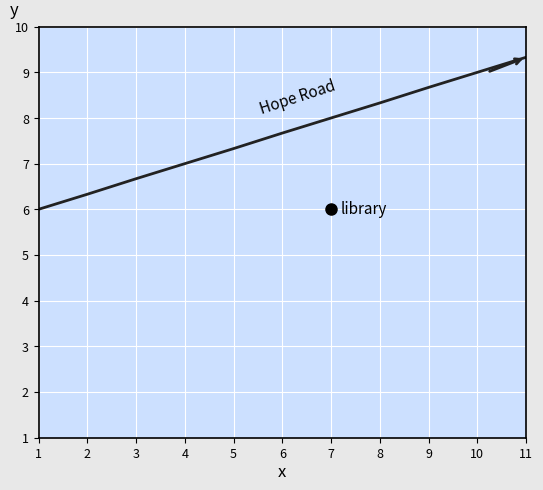

Approximately how many times larger is the value at 2 compared to 9?

0.7